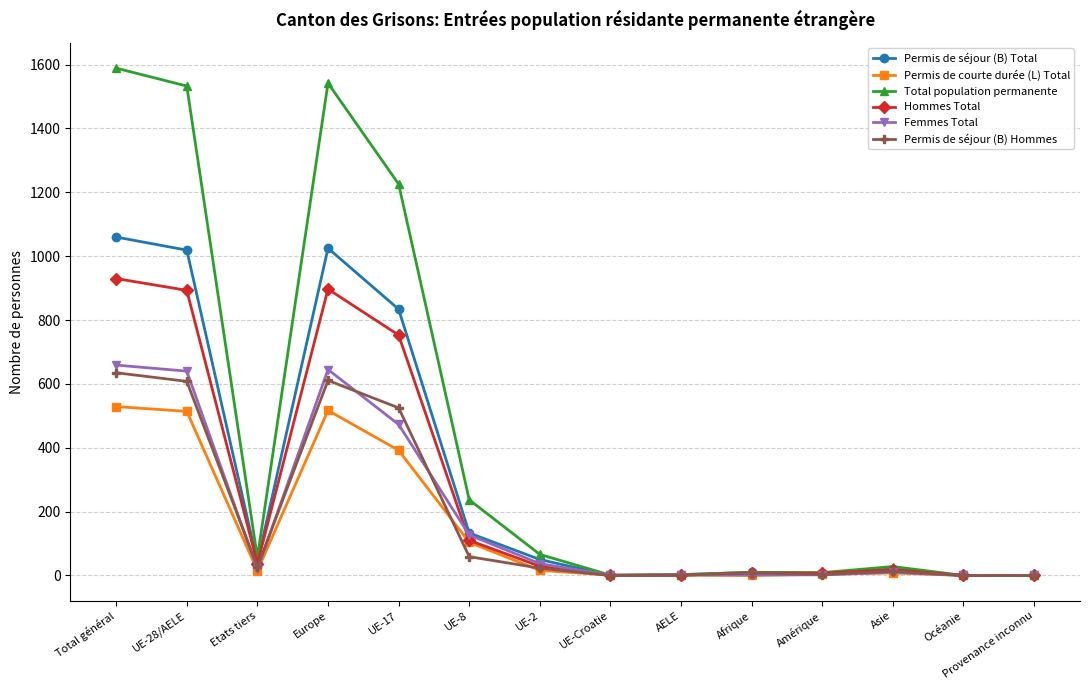

Which series has the largest total across all categories?

Total population permanente